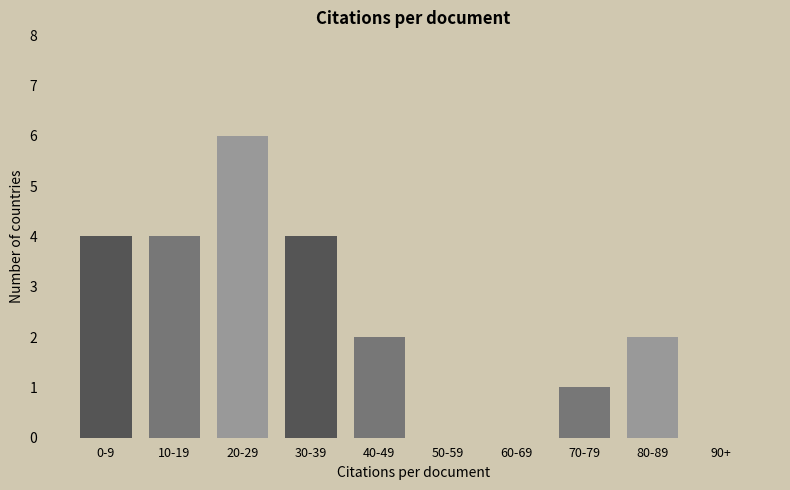

Reading left to right, transcribe all the data shown in this chart.

0-9=4	10-19=4	20-29=6	30-39=4	40-49=2	50-59=0	60-69=0	70-79=1	80-89=2	90+=0